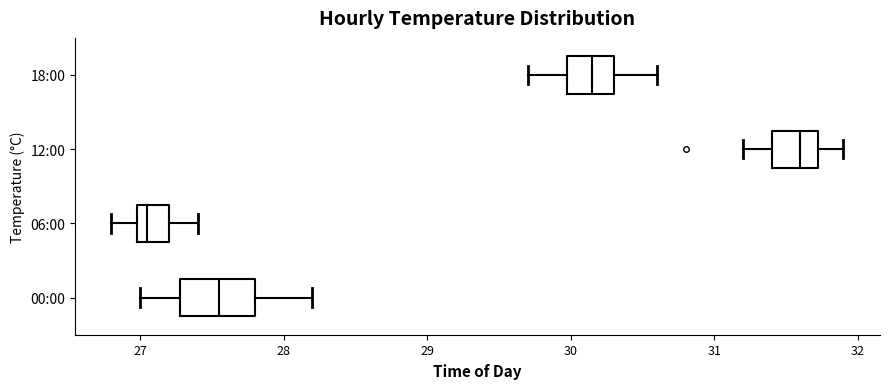

Reading bottom to top, transcribe this box plot: for each box, give where its median line is, the range the box spans, and where its two whiskers end, as read against the x-axis. The values are not printed on the chart, so give them approximately, as read against the axis.

00:00: median 27.6, box 27.3 to 27.8, whiskers 27.0 to 28.2
06:00: median 27.1, box 27.0 to 27.2, whiskers 26.8 to 27.4
12:00: median 31.6, box 31.4 to 31.7, whiskers 31.2 to 31.9
18:00: median 30.2, box 30.0 to 30.3, whiskers 29.7 to 30.6